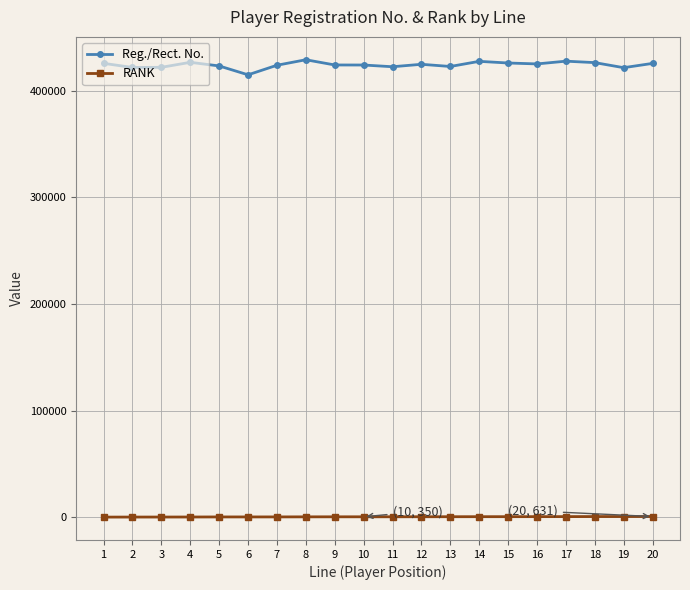

True or false: Reg./Rect. No. and RANK intersect in this chart.

False